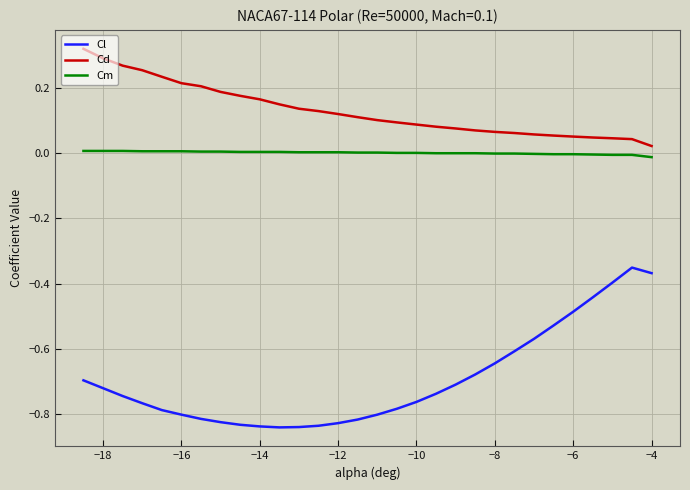

True or false: Cm and Cd intersect in this chart.

False